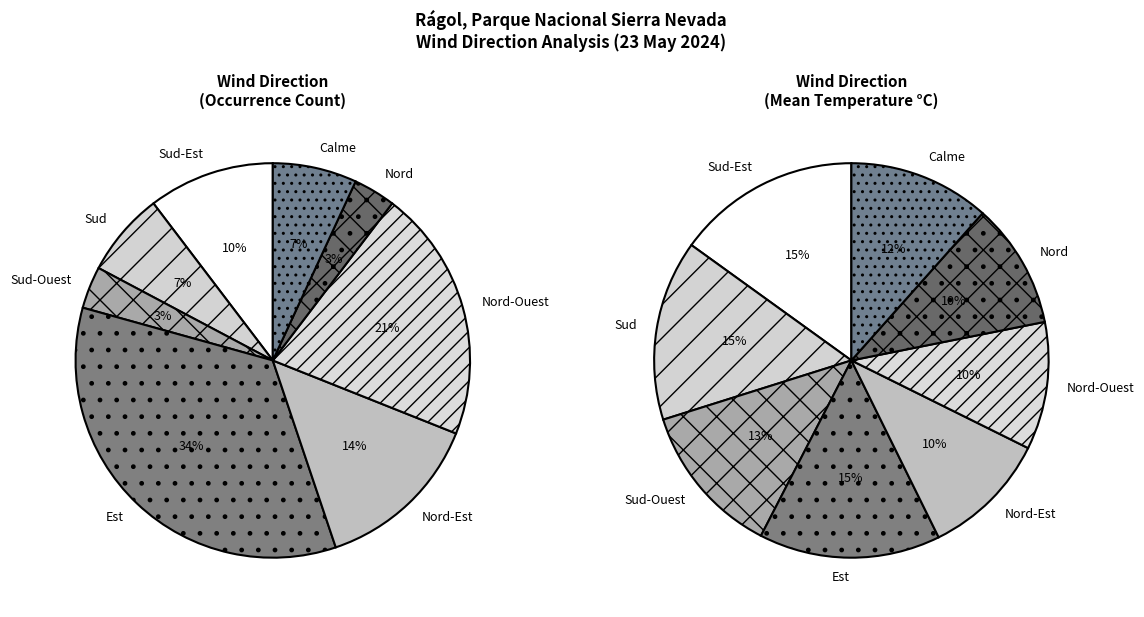

What is the ratio of the value at Nord to the value at Sud?

0.7